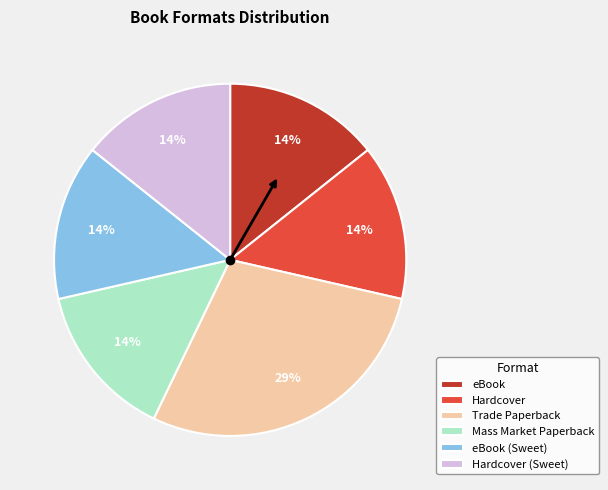

Do Trade Paperback and eBook (Sweet) together represent more than half of the pie?

No